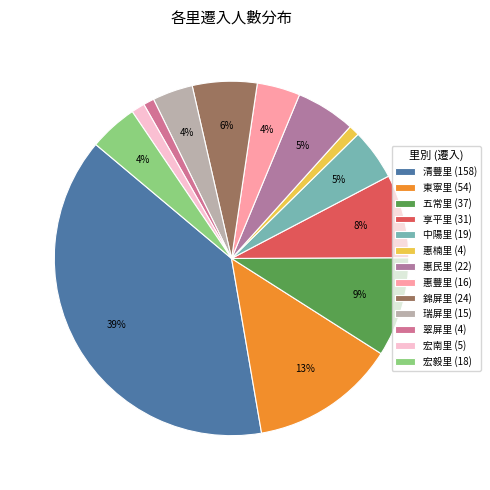

How many segments does this pie chart have?

13